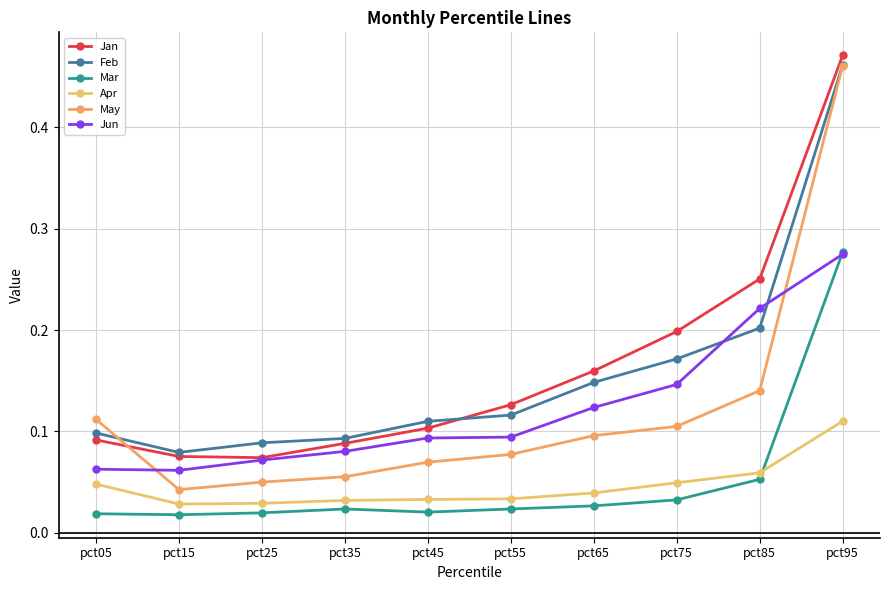

Does the chart have visible grid lines?

Yes